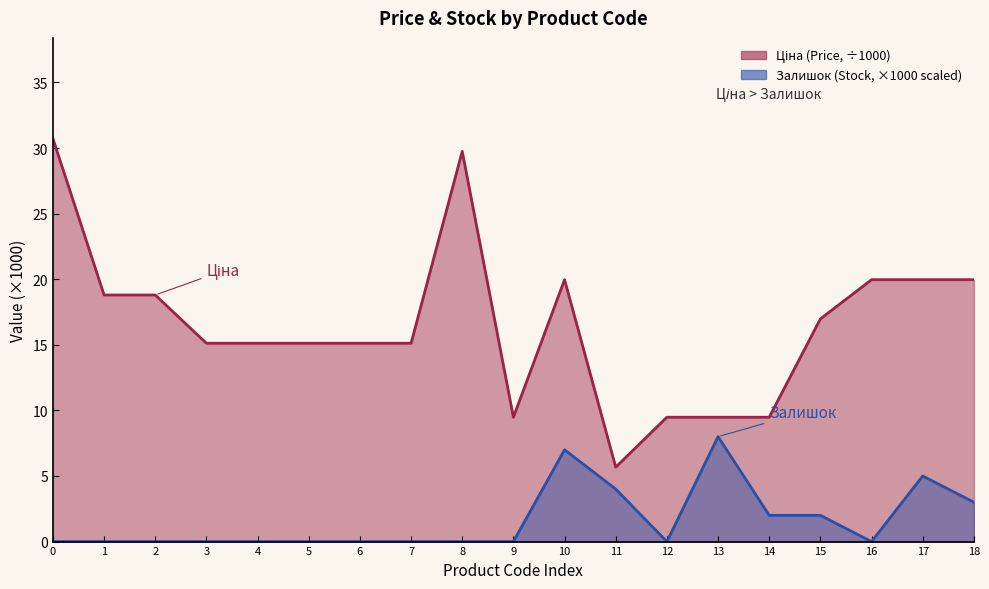

True or false: Ціна has more than 2 interior local peaks.

False